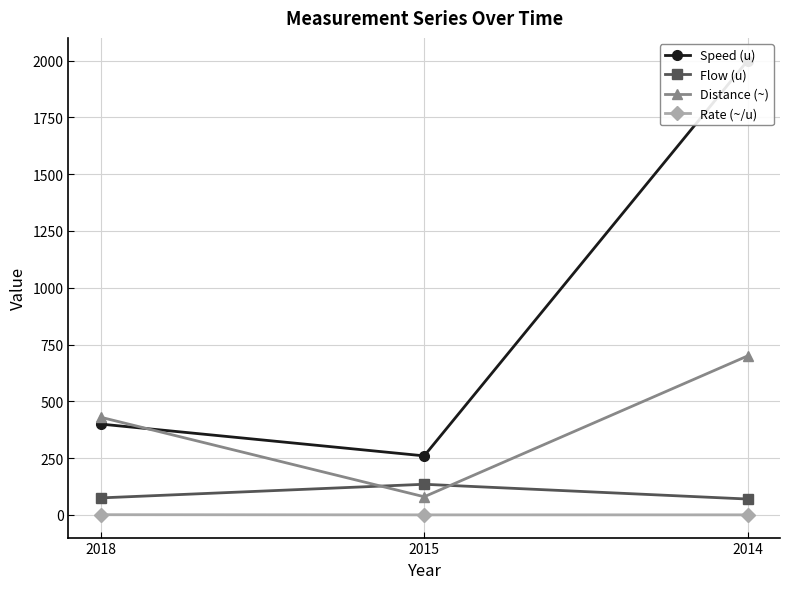

Is this an area chart (filled region under the line)?

No